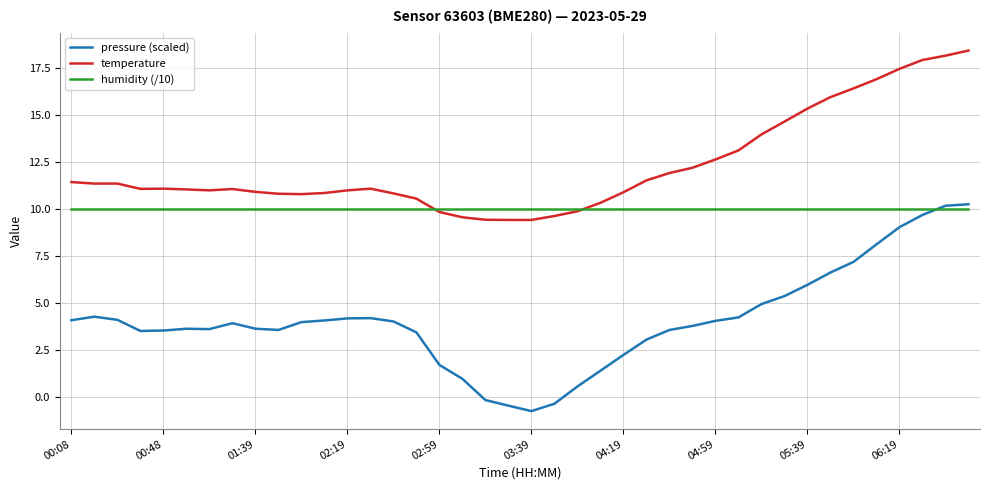

True or false: temperature has more than 2 interior local peaks.

True